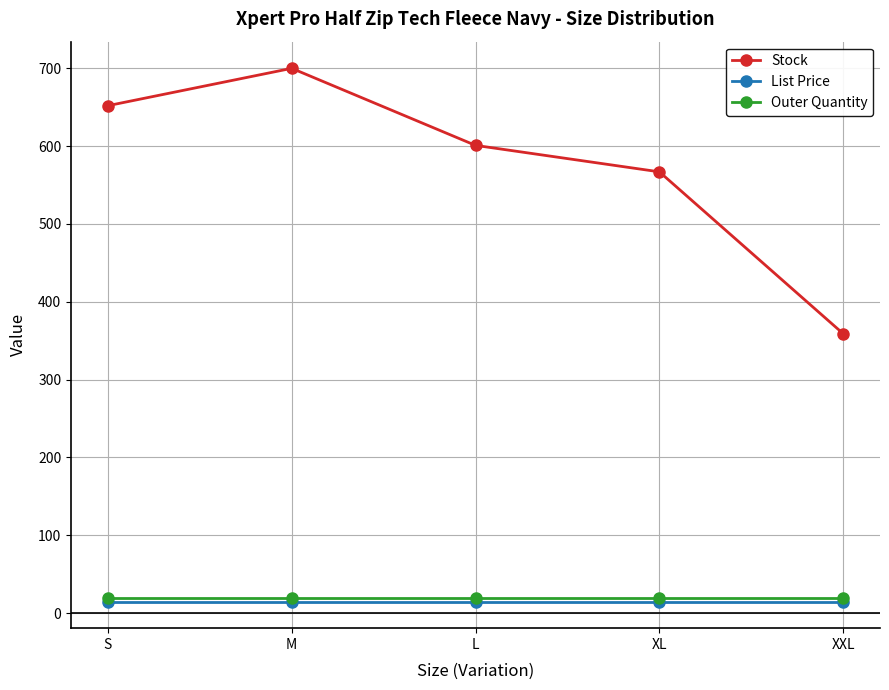

What is the label of the 3rd point from the left?

L